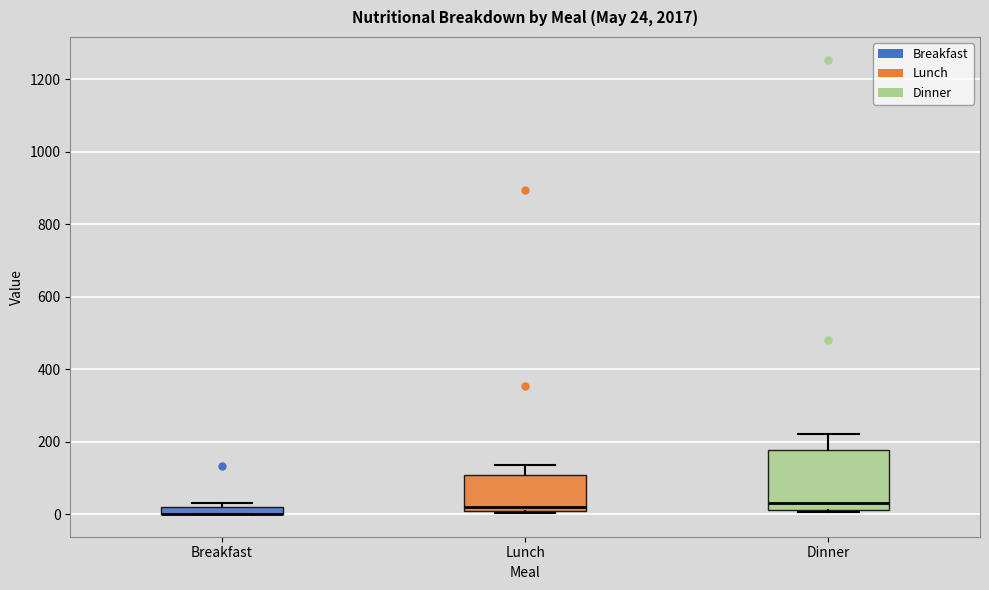

Which box is the tallest, from its lower edge to its upper edge?

Dinner